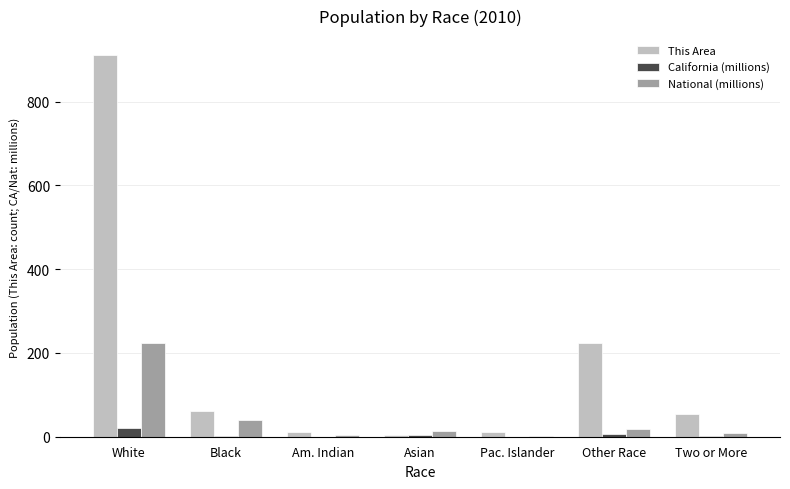

At which label does National (millions) reach its peak?

White